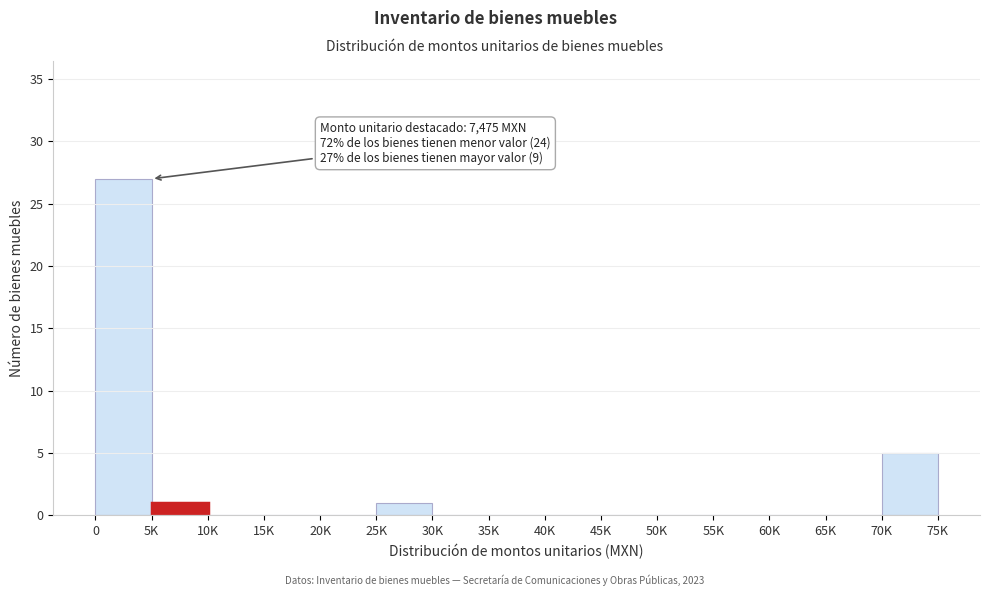

Reading left to right, what are all the values shown in this chart?

0=27	5K=1	10K=0	15K=0	20K=0	25K=1	30K=0	35K=0	40K=0	45K=0	50K=0	55K=0	60K=0	65K=0	70K=5